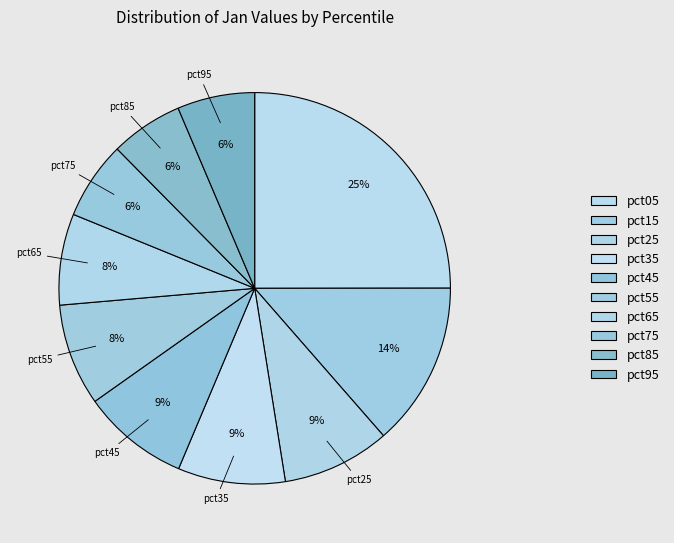

What is the change in value from pct65 to pct85?

-0.1